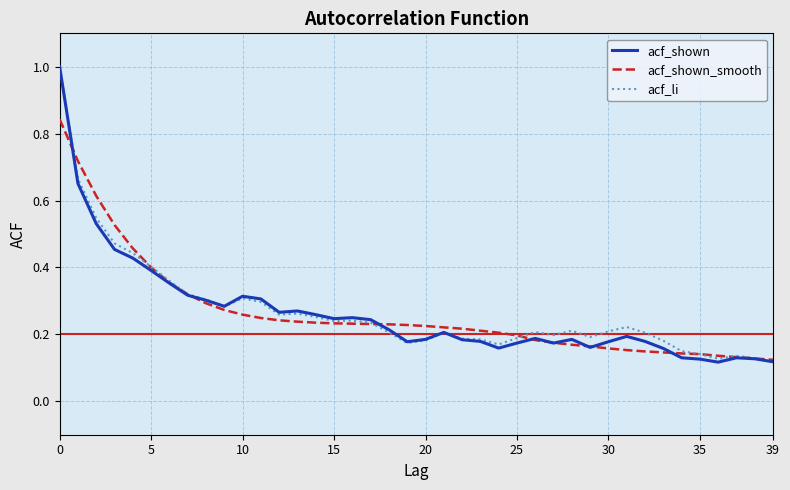

What is the highest value of the acf_li series?

1.0